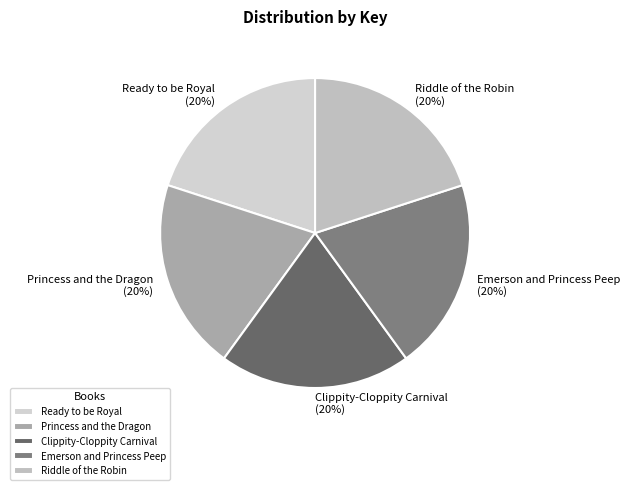

How many slices are in this pie chart?

5